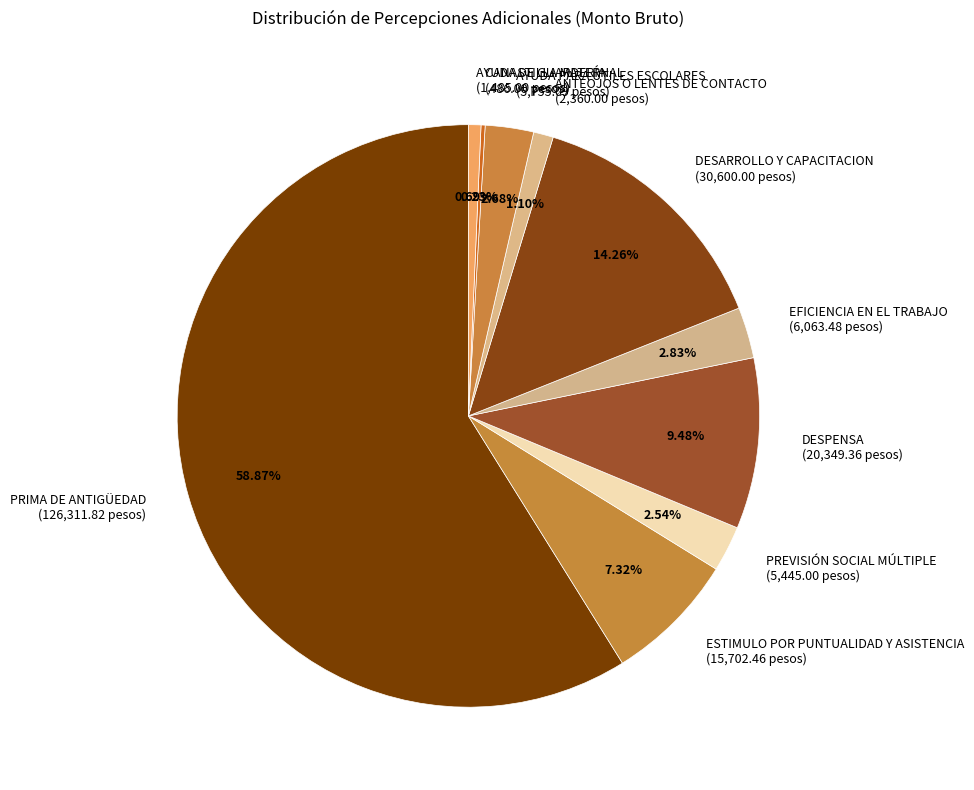

To the nearest percent, what portion does DESARROLLO Y CAPACITACION represent?

14%